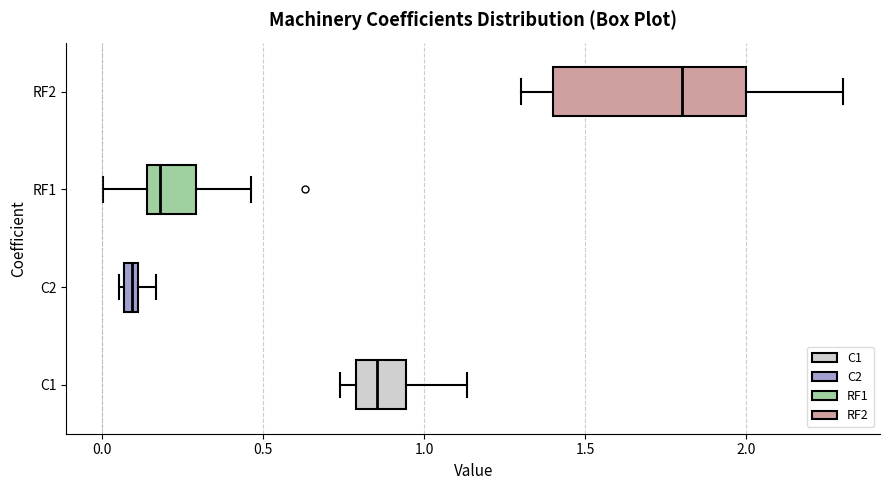

Comparing the boxes themselves (not the whiskers), which one is the widest?

RF2